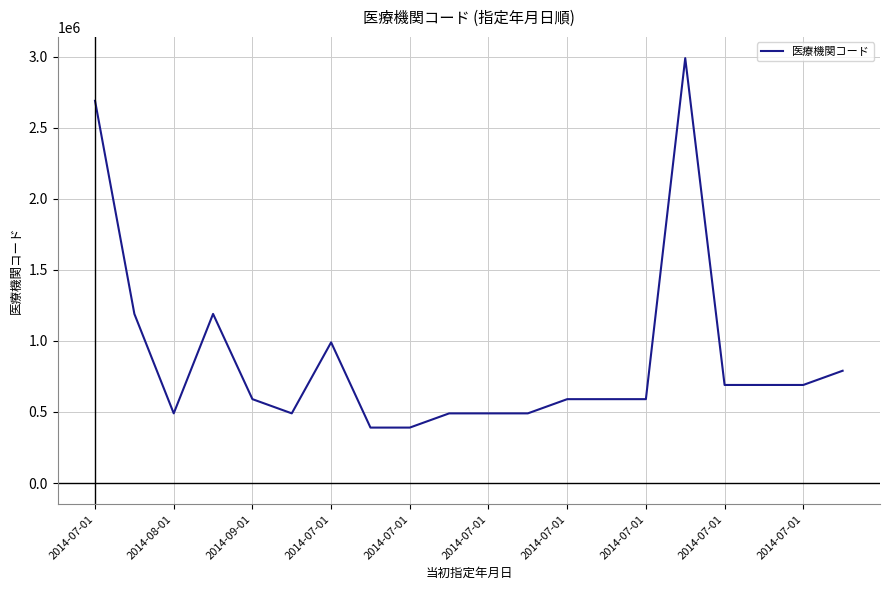

What is the minimum value shown in the chart?

390026